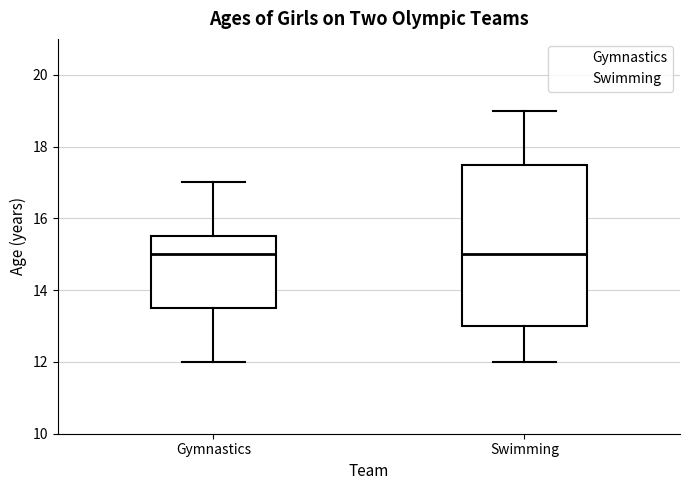

Where does the lower whisker of the box for Swimming end on the y-axis? The values are not printed on the chart, so give them approximately, as read against the axis.

12.0